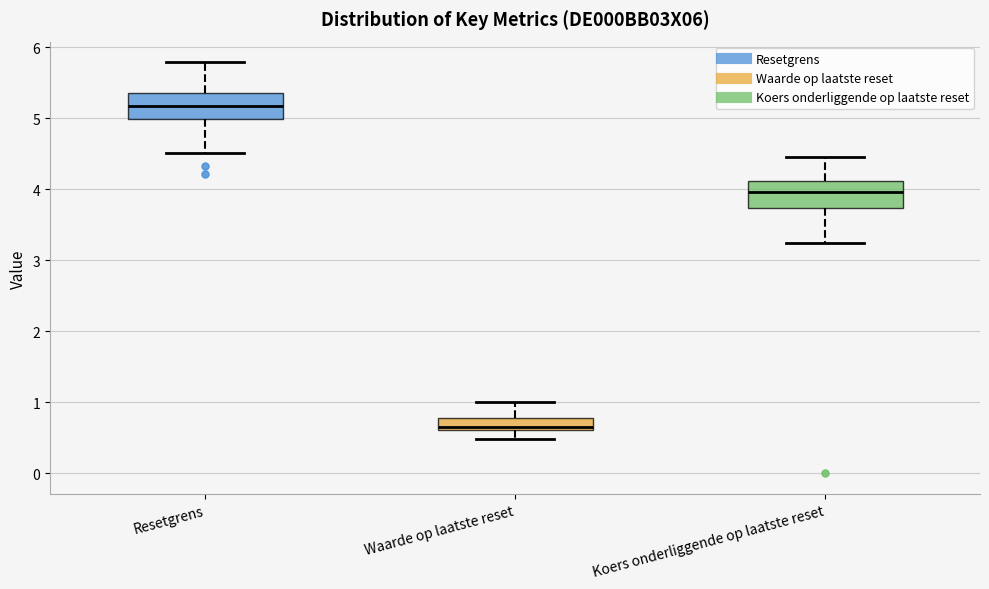

Where is the upper edge of the box for Koers onderliggende op laatste reset on the y-axis? The values are not printed on the chart, so give them approximately, as read against the axis.

4.1